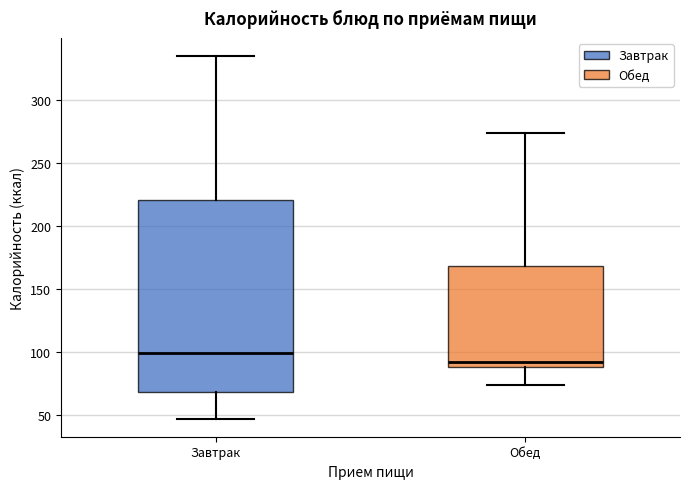

Where does the upper whisker of the box for Обед end on the y-axis? The values are not printed on the chart, so give them approximately, as read against the axis.

275